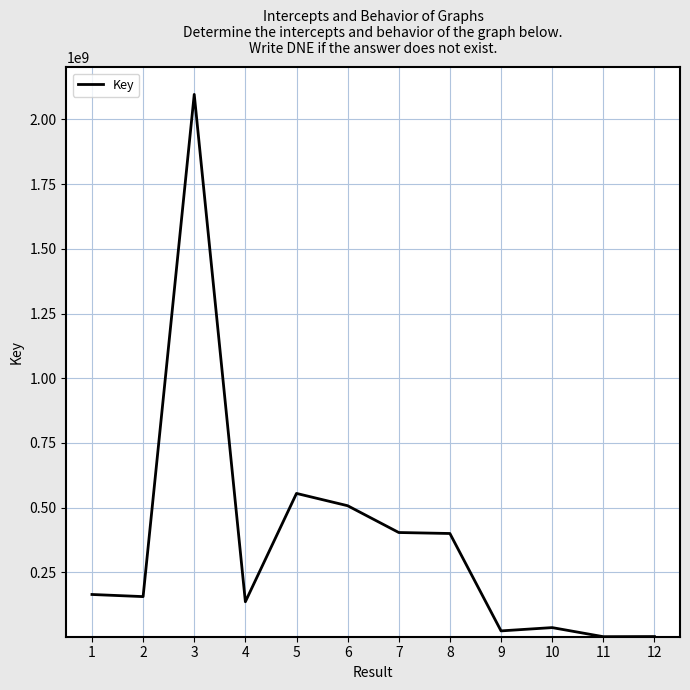

Is it true that the value at 5 is 128521950?

False